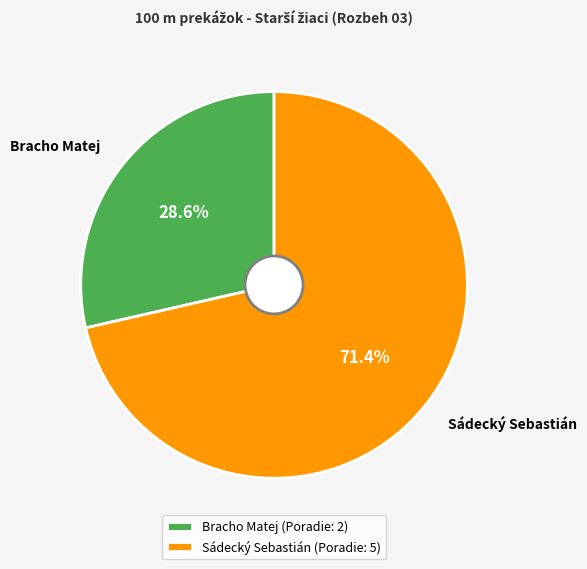

Does any single category account for the majority?

Yes